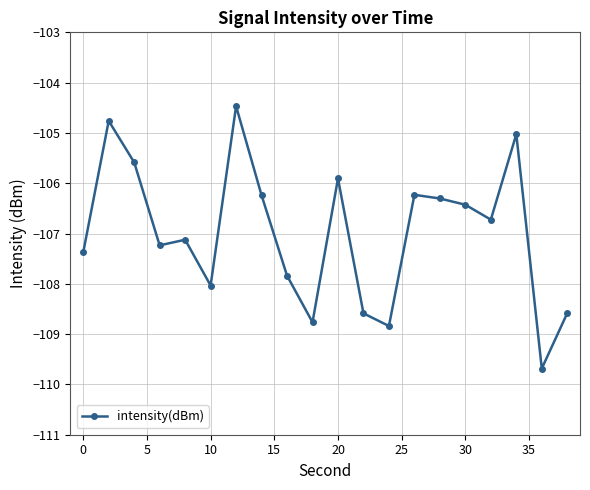

Reading left to right, extract all data points from this chart.

-107.4	-104.8	-105.6	-107.2	-107.1	-108.0	-104.5	-106.2	-107.8	-108.8	-105.9	-108.6	-108.8	-106.2	-106.3	-106.4	-106.7	-105.0	-109.7	-108.6